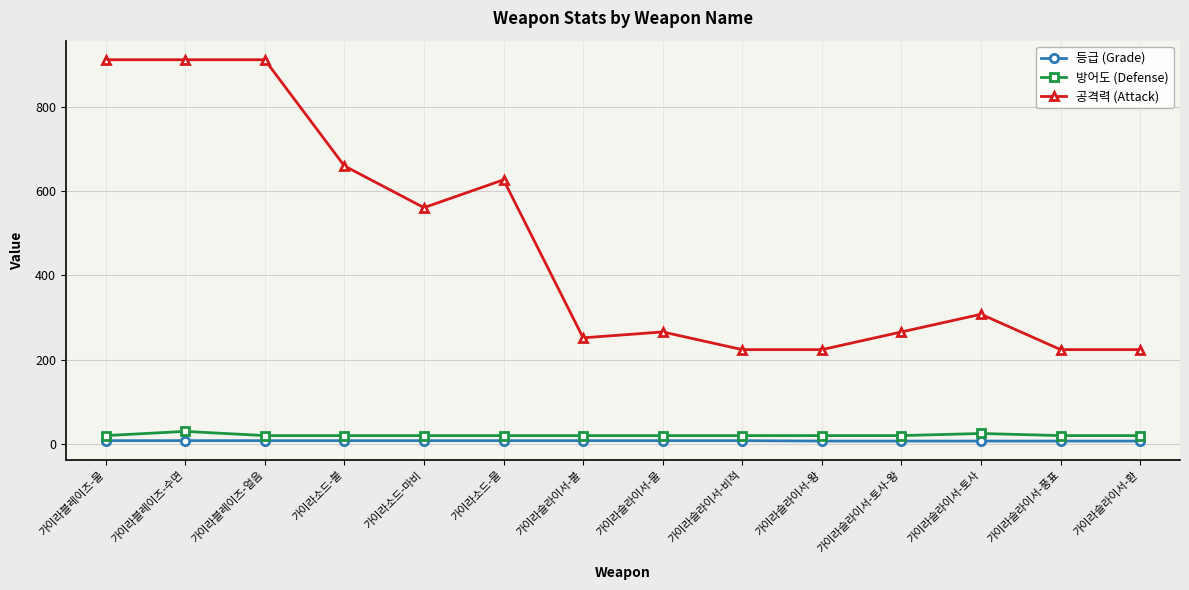

What is the sum of the 방어도 (Defense) values at 가이라슬라이서-왕 and 가이라블레이즈-얼음?

40